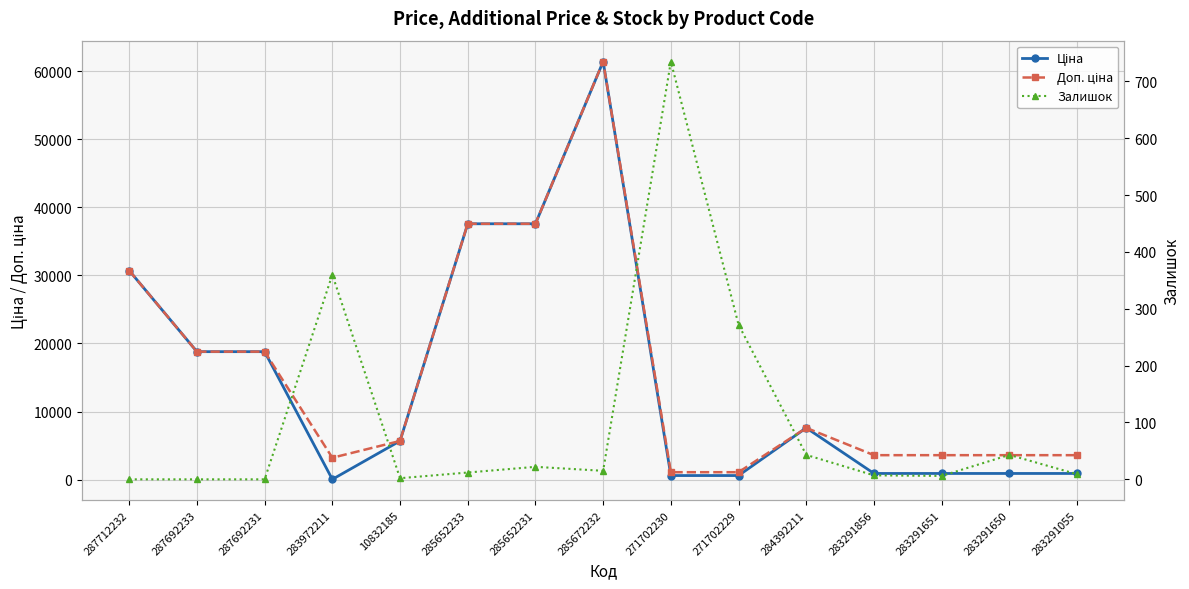

True or false: Ціна has more than 2 points higher than both neighbors.

False